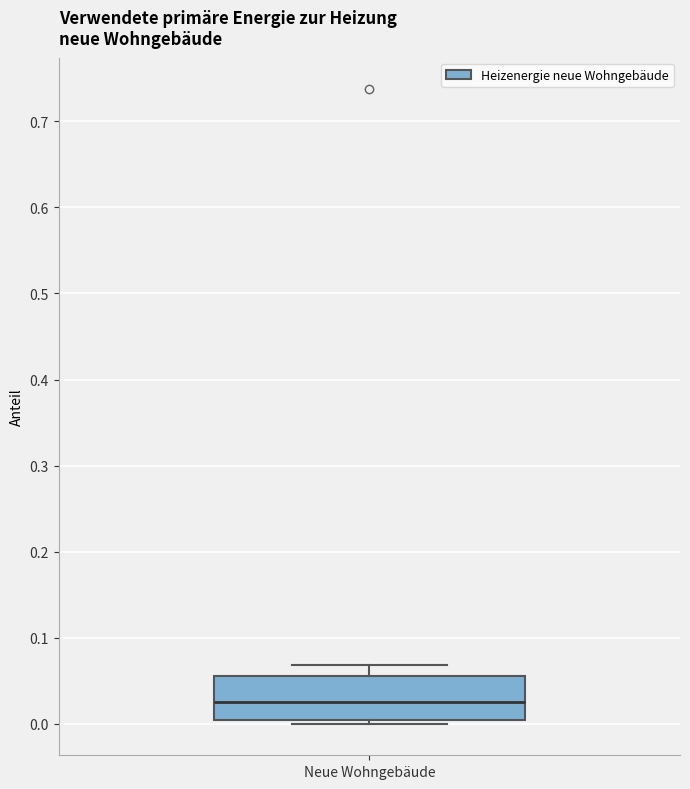

Transcribe this box plot: give where the median line is, the range the box spans, and where the two whiskers end, as read against the y-axis. The values are not printed on the chart, so give them approximately, as read against the axis.

median 0.03, box 0.00 to 0.06, whiskers 0.00 (just below the box's lower edge) to 0.07